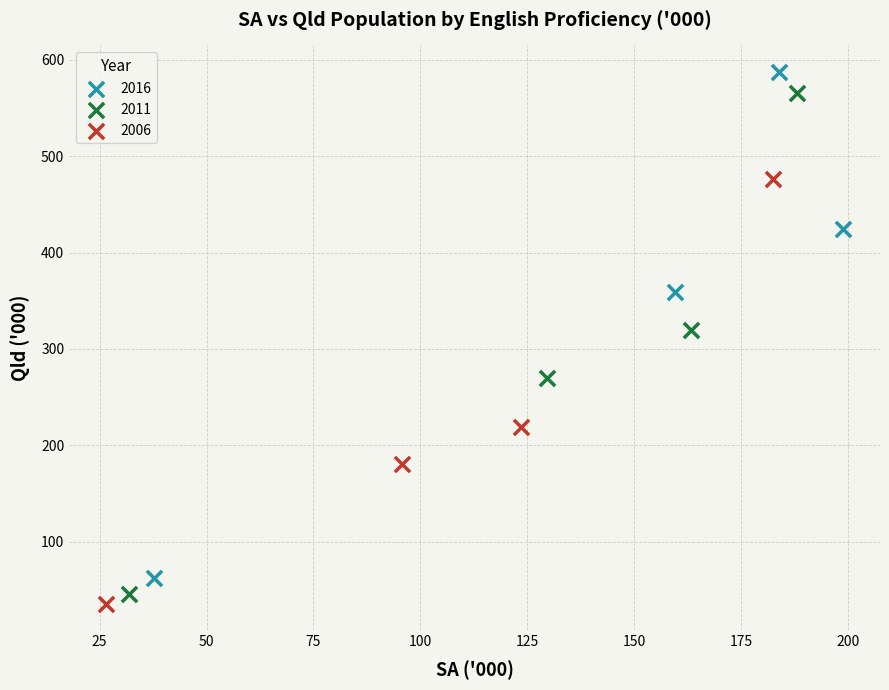

Which series has the widest spread of Y values?

2016